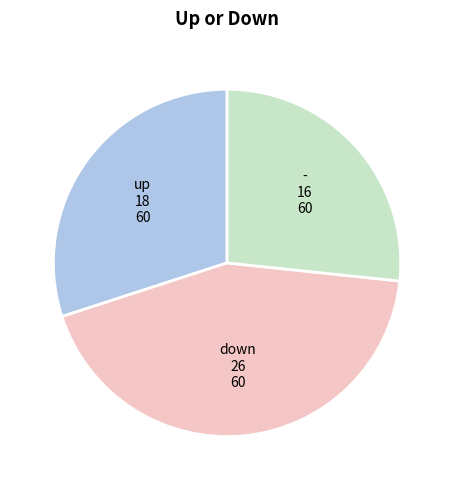

Rank the categories by value from lowest to highest.

-, up, down